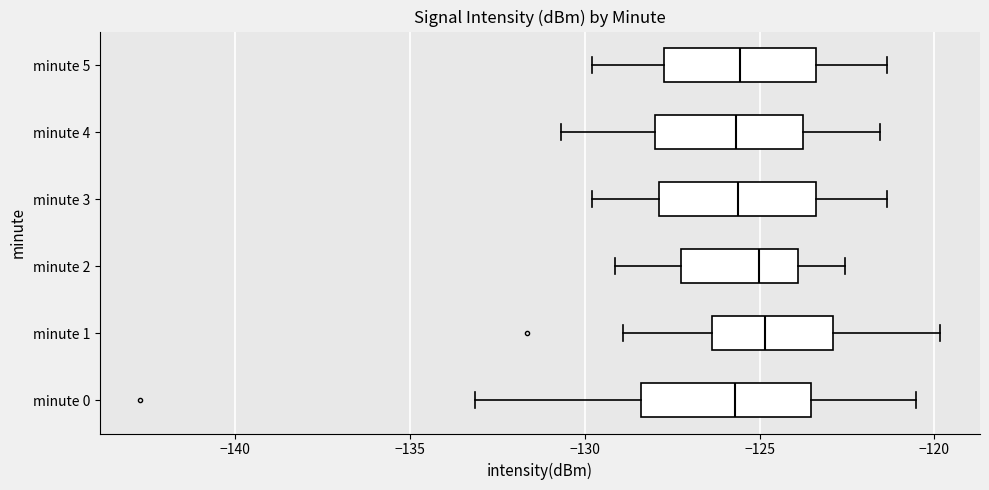

Reading bottom to top, read every box against the x-axis: the position of its median line, the range the box covers, and the ends of its whiskers. The values are not printed on the chart, so give them approximately, as read against the axis.

minute 0: median -125.5, box -128.5 to -123.5, whiskers -133.0 to -120.5
minute 1: median -125.0, box -126.5 to -123.0, whiskers -129.0 to -120.0
minute 2: median -125.0, box -127.0 to -124.0, whiskers -129.0 to -122.5
minute 3: median -125.5, box -128.0 to -123.5, whiskers -130.0 to -121.5
minute 4: median -125.5, box -128.0 to -124.0, whiskers -130.5 to -121.5
minute 5: median -125.5, box -127.5 to -123.5, whiskers -130.0 to -121.5